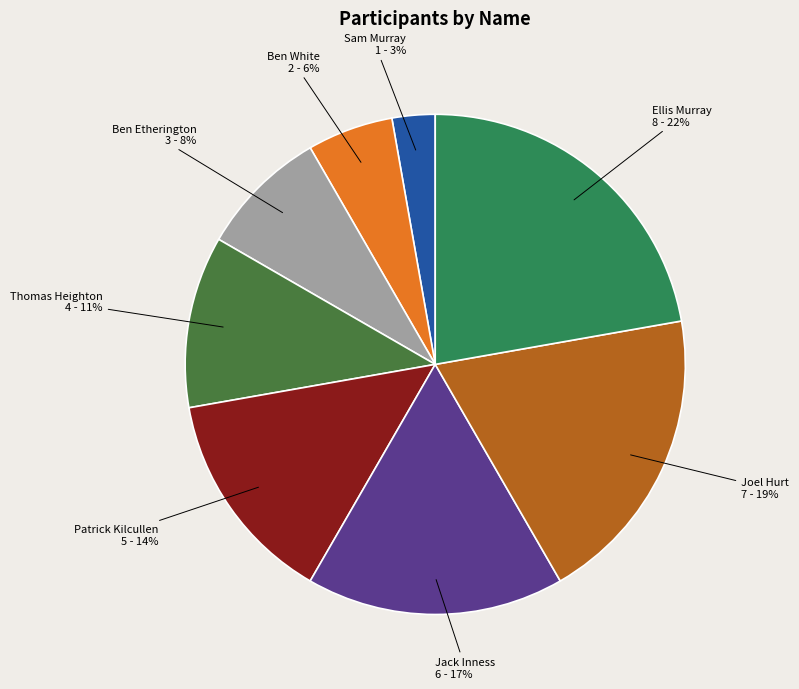

Is it true that Thomas Heighton is 11% of the pie?

True